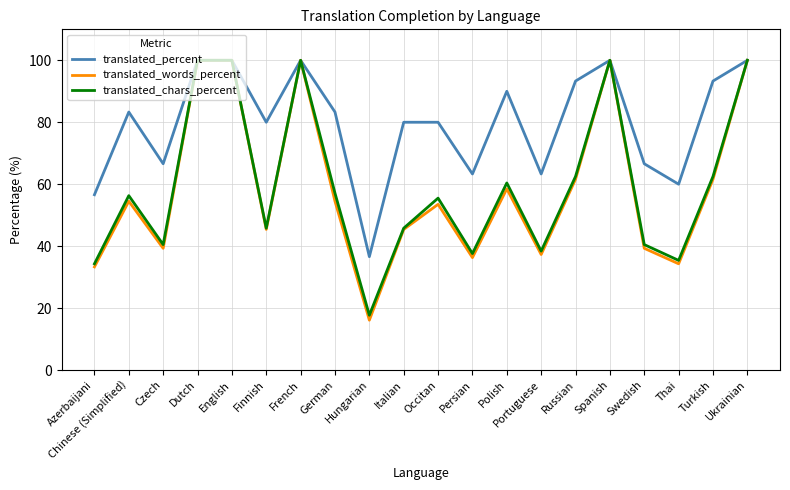

Count the number of data series in this chart.

3